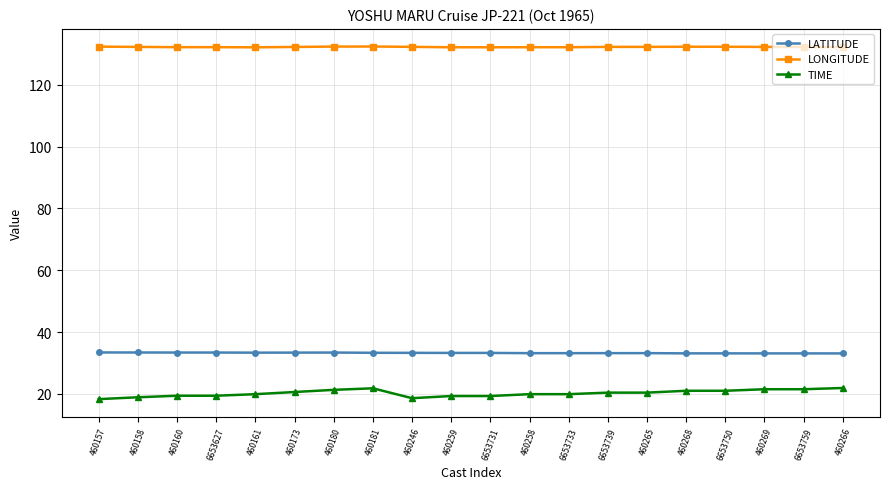

What is the average value of the LATITUDE series?

33.2